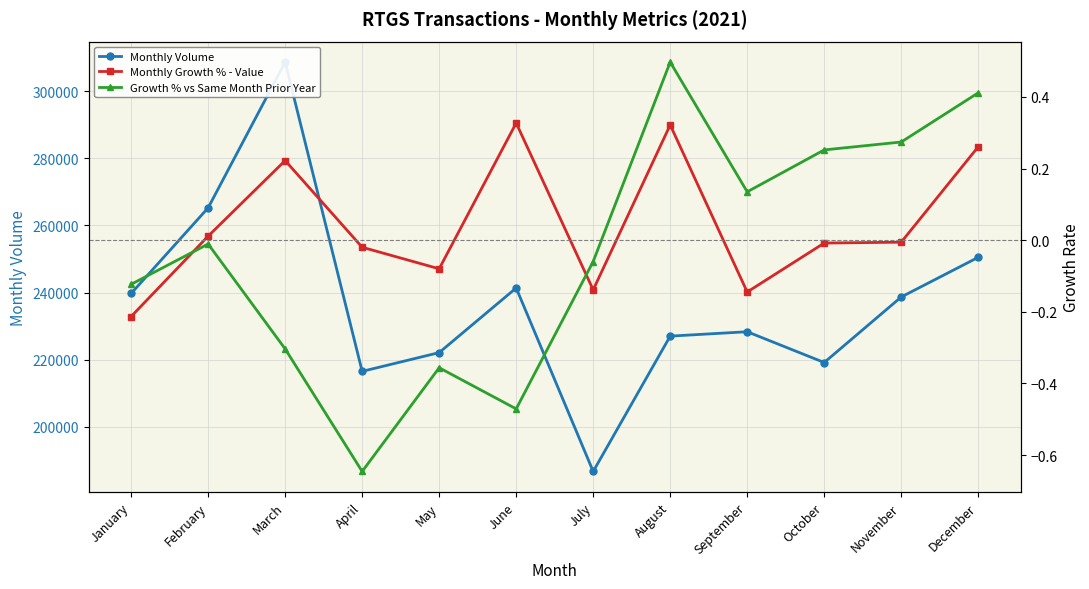

Is it true that Monthly Volume equals 222124.0 at May?

True